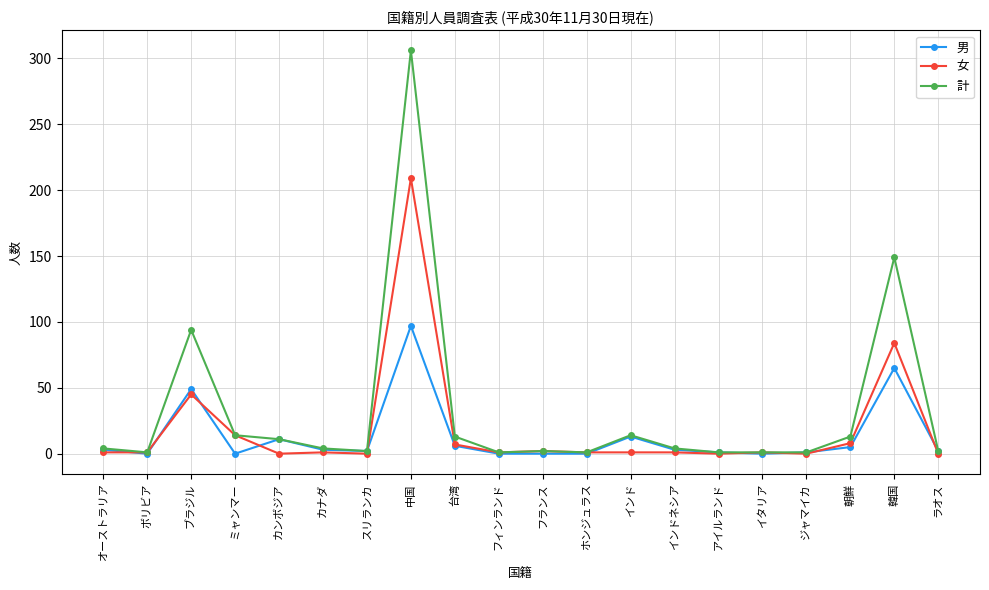

The value of 男 at フィンランド is 53. True or false?

False